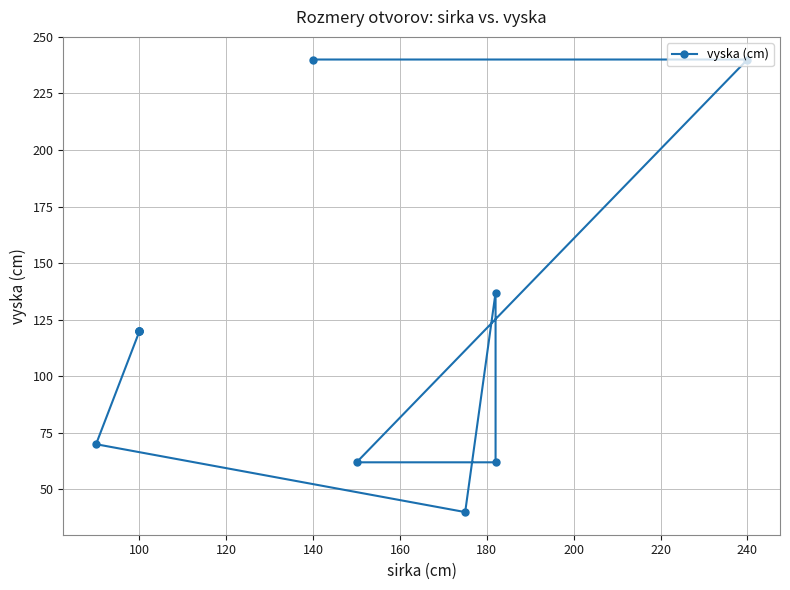

What is the difference between the values at 80 and 140?

178